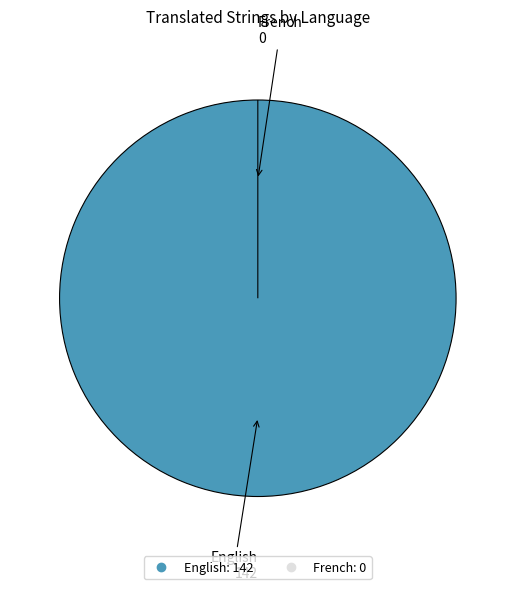

Is there any slice that represents more than half of the pie?

Yes